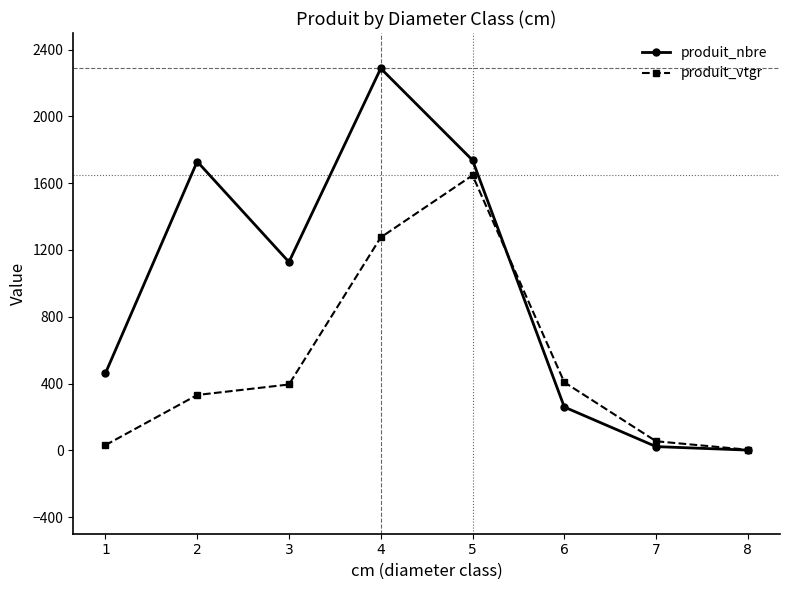

Count the number of categories in the chart.

8